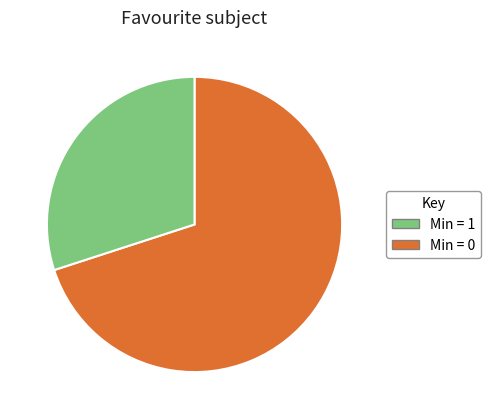

Is there any slice that represents more than half of the pie?

Yes